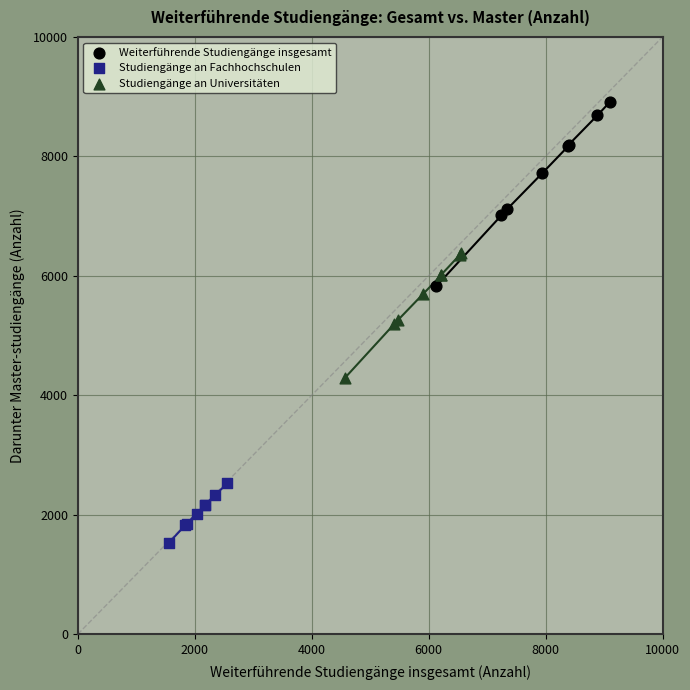

Which series has the largest Y range (max minus min)?

Weiterführende Studiengänge insgesamt